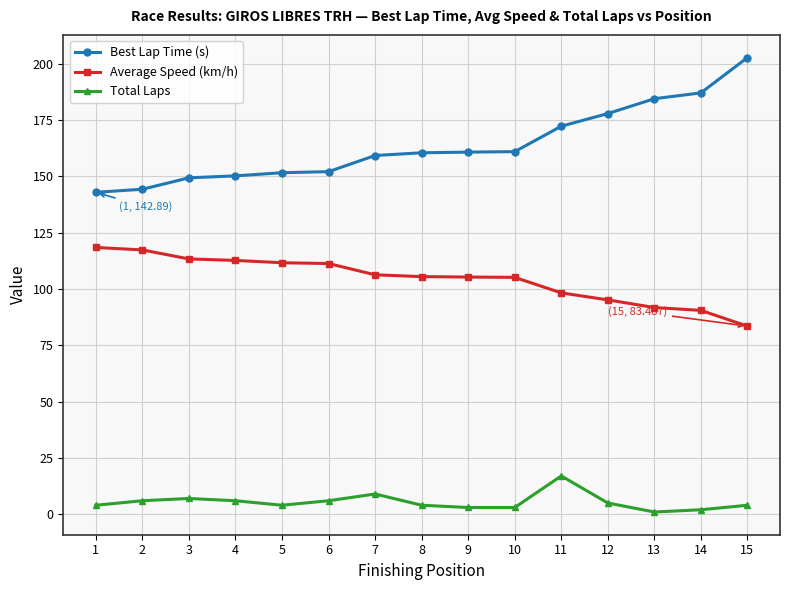

List the series in order of their overall mean, highest first.

Best Lap Time (s), Average Speed (km/h), Total Laps